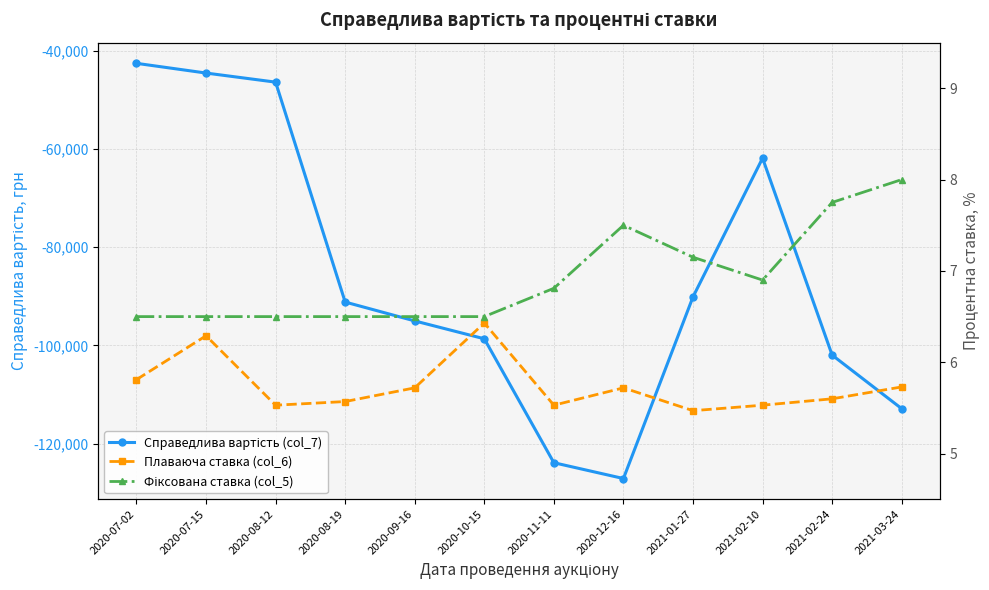

What is the sum of all Фіксована ставка (col_5) values?

83.1